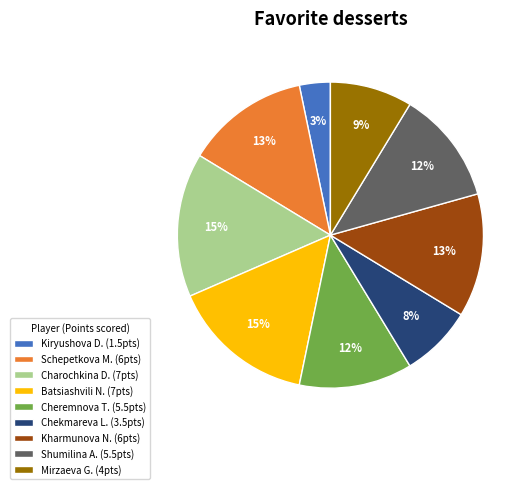

Combined, do Mirzaeva G. (4pts) and Kharmunova N. (6pts) account for over 50%?

No